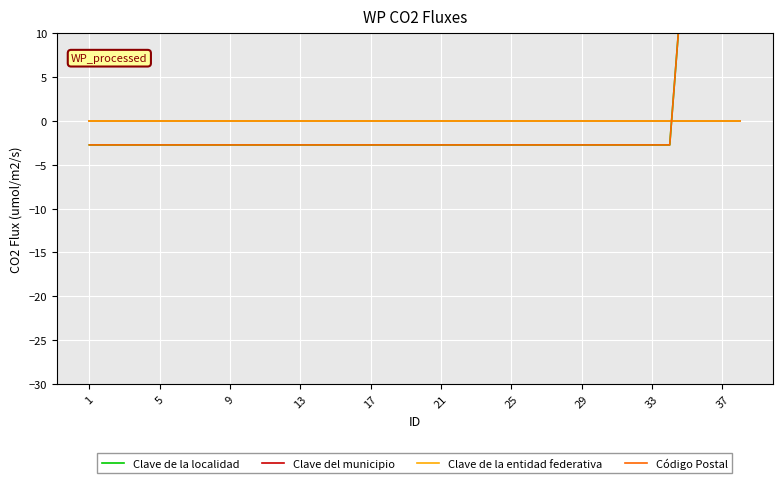

What is the value of the Código Postal point at the 8th from the left?

-2.7